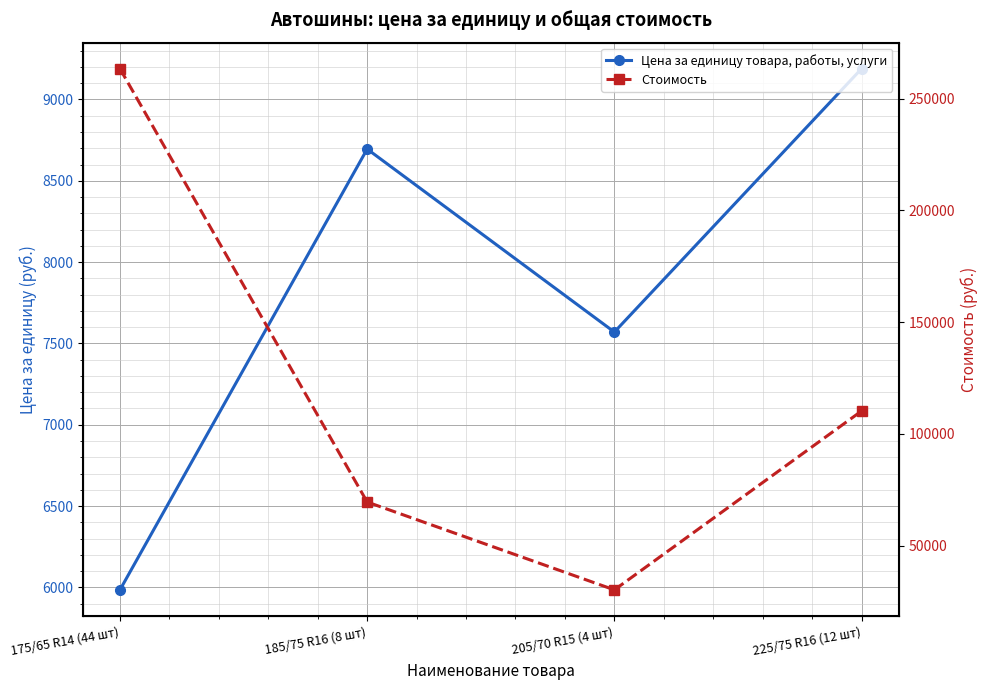

List the series in order of their peak value, lowest first.

Цена за единицу товара, работы, услуги, Стоимость